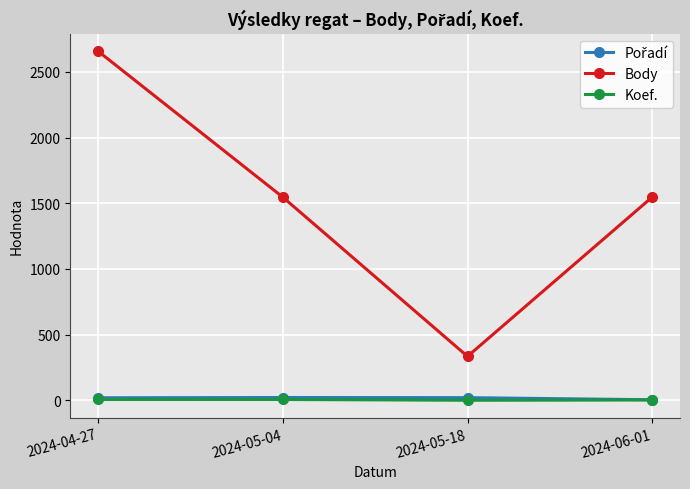

At which label does Body first exceed 1548?

2024-04-27